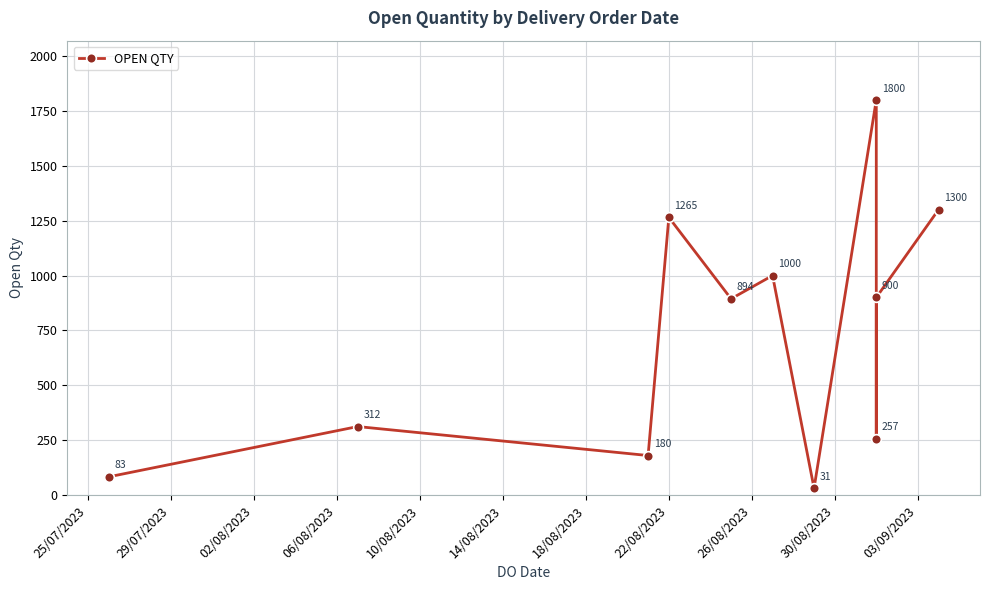

What is the difference between the values at 06/08/2023 and 30/08/2023?

365